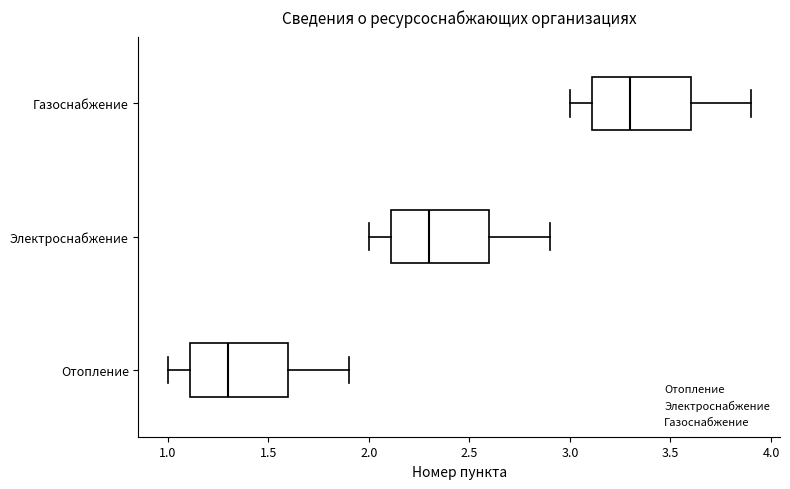

Where does the left whisker of the box for Отопление end on the x-axis? The values are not printed on the chart, so give them approximately, as read against the axis.

1.0